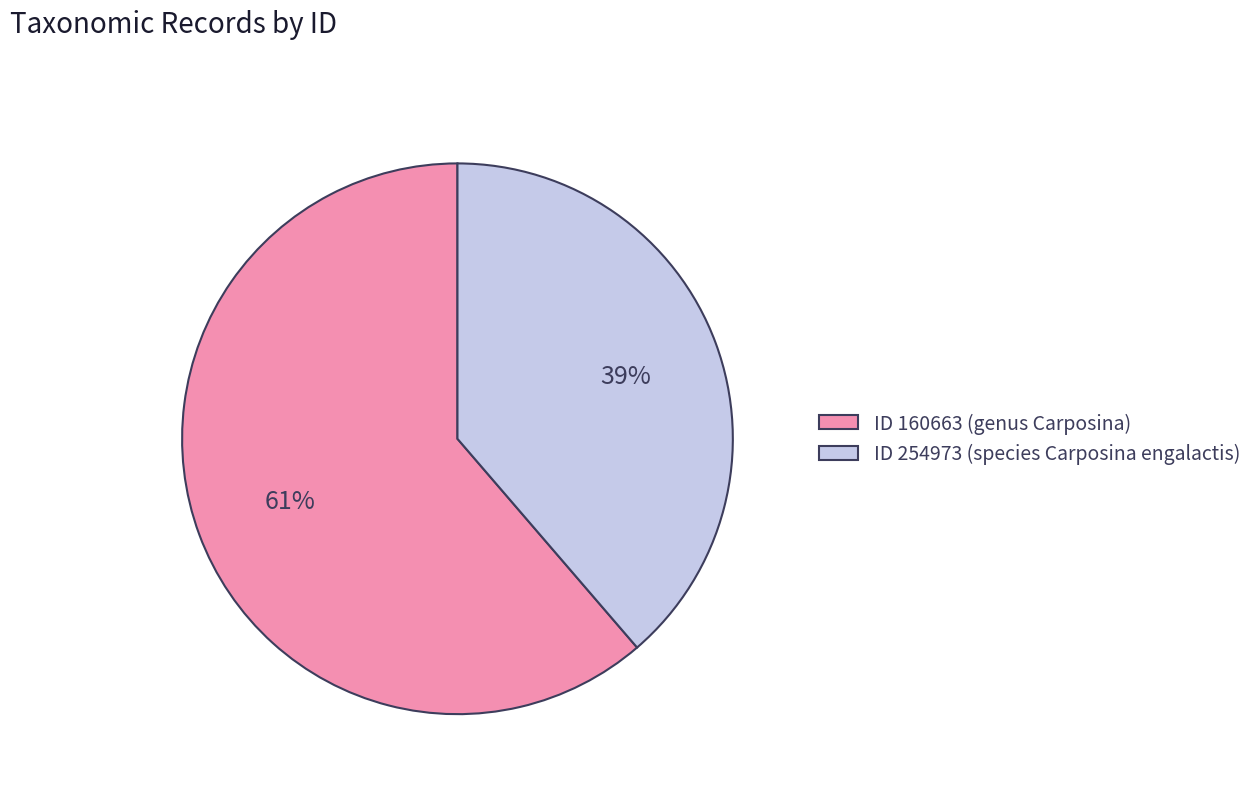

Combined, do ID 160663 (genus Carposina) and ID 254973 (species Carposina engalactis) account for over 50%?

Yes